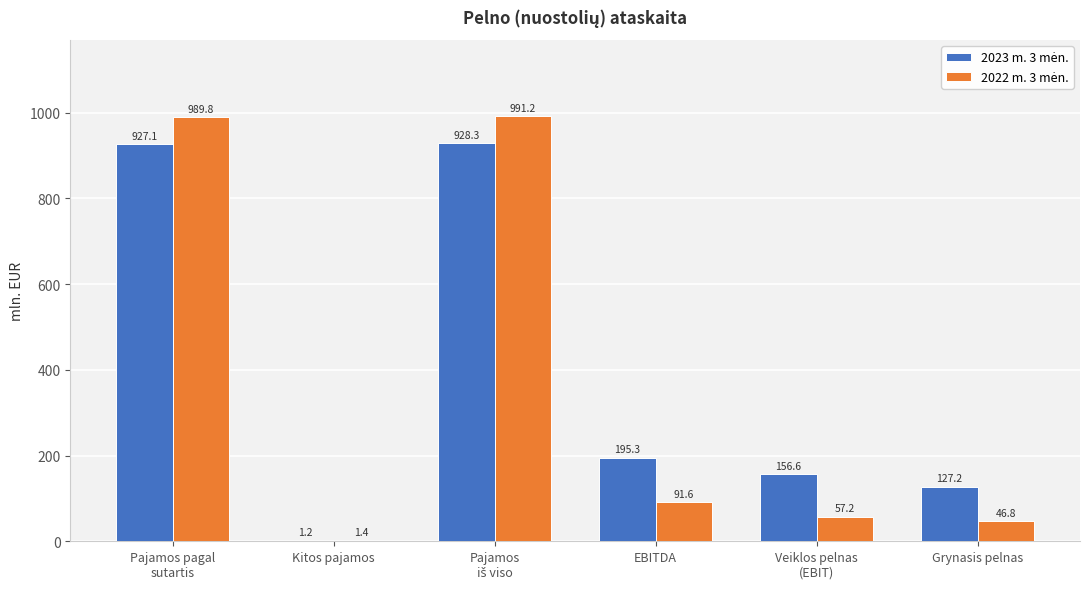

What is the greatest value displayed?

991.2